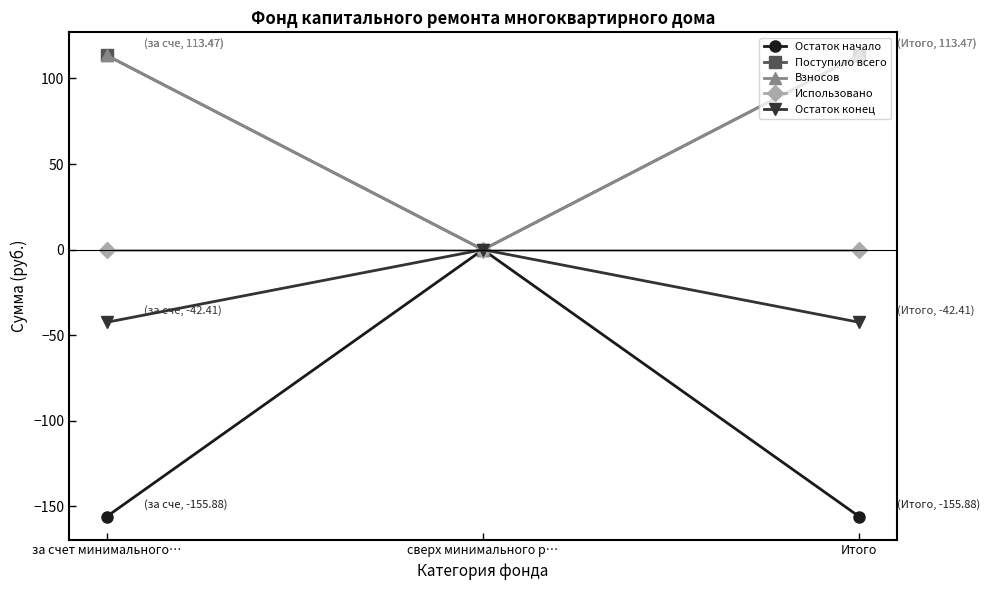

Reading right to left, extract all data points from this chart.

Остаток начало: -155.9	0.0	-155.9
Поступило всего: 113.5	0.0	113.5
Взносов: 113.5	0.0	113.5
Использовано: 0.0	0.0	0.0
Остаток конец: -42.4	0.0	-42.4